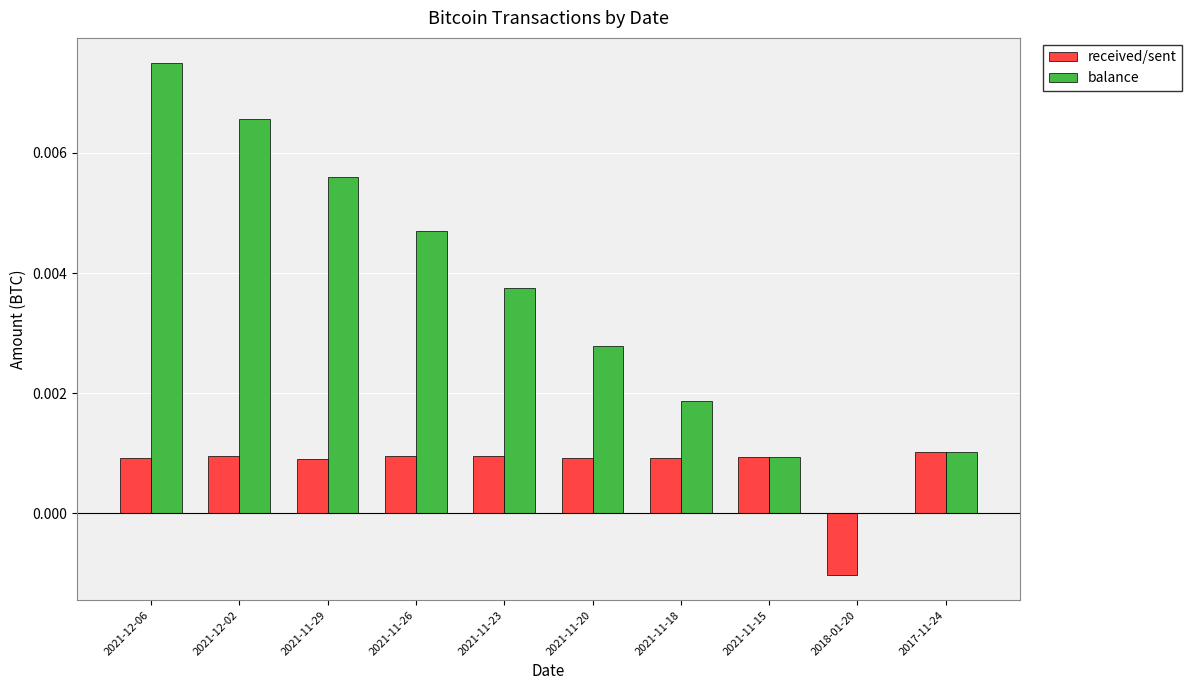

Count the number of data series in this chart.

2